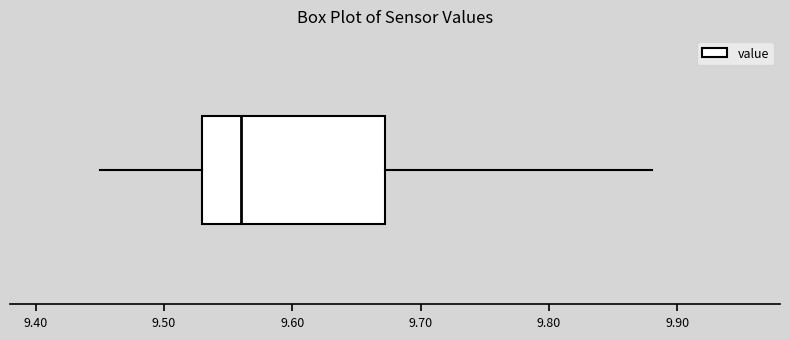

Transcribe this box plot: give where the median line is, the range the box spans, and where the two whiskers end, as read against the x-axis. The values are not printed on the chart, so give them approximately, as read against the axis.

median 9.56, box 9.53 to 9.67, whiskers 9.45 to 9.88